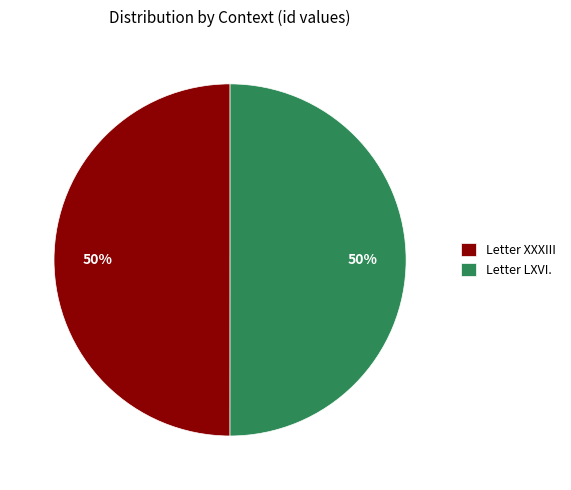

The Letter XXXIII slice represents 50% of the pie. True or false?

True